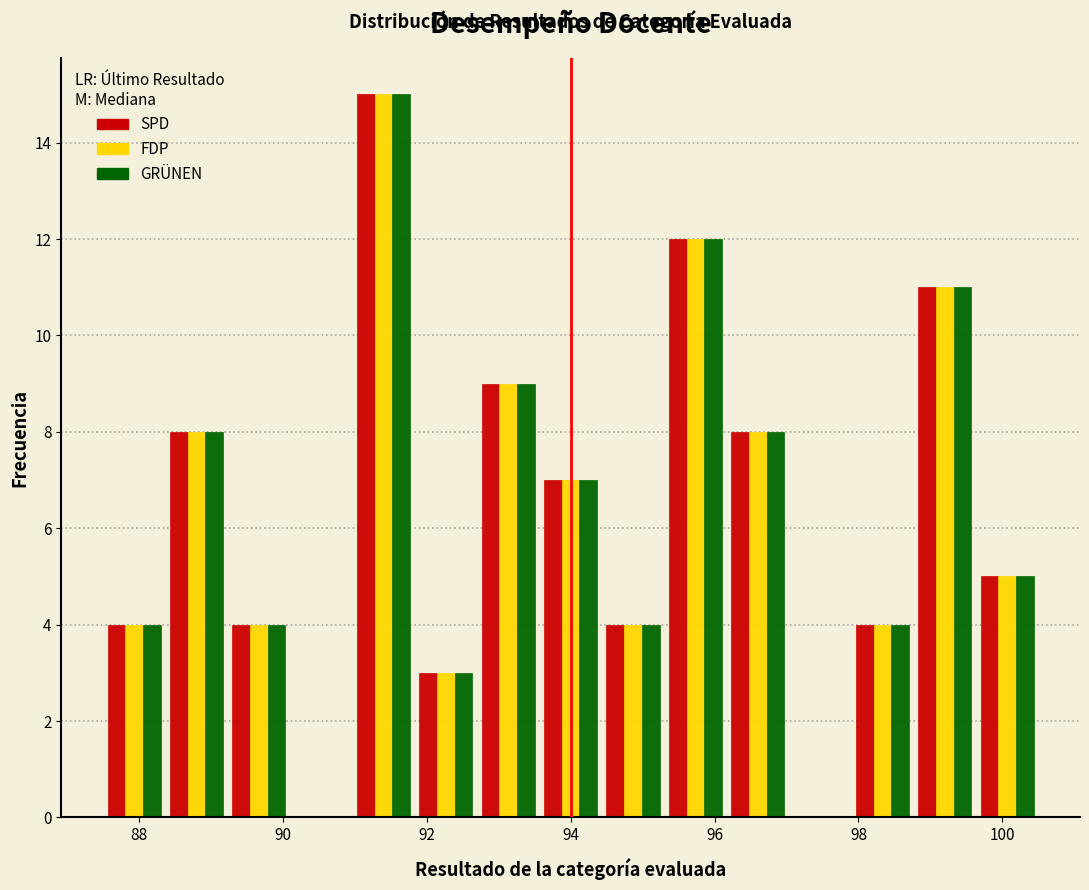

Reading left to right, list every range on the x-axis with the height of the bar of each series over it. Neither the bar edges nor the heights are printed on the chart, so give them approximately, as read against the axes.

87.6 to 88.4: SPD=4	FDP=4	GRÜNEN=4
88.4 to 89.2: SPD=8	FDP=8	GRÜNEN=8
89.2 to 90.2: SPD=4	FDP=4	GRÜNEN=4
90.2 to 91.0: SPD=0	FDP=0	GRÜNEN=0
91.0 to 91.8: SPD=15	FDP=15	GRÜNEN=15
91.8 to 92.8: SPD=3	FDP=3	GRÜNEN=3
92.8 to 93.6: SPD=9	FDP=9	GRÜNEN=9
93.6 to 94.4: SPD=7	FDP=7	GRÜNEN=7
94.4 to 95.4: SPD=4	FDP=4	GRÜNEN=4
95.4 to 96.2: SPD=12	FDP=12	GRÜNEN=12
96.2 to 97.0: SPD=8	FDP=8	GRÜNEN=8
97.0 to 98.0: SPD=0	FDP=0	GRÜNEN=0
98.0 to 98.8: SPD=4	FDP=4	GRÜNEN=4
98.8 to 99.6: SPD=11	FDP=11	GRÜNEN=11
99.6 to 100.6: SPD=5	FDP=5	GRÜNEN=5